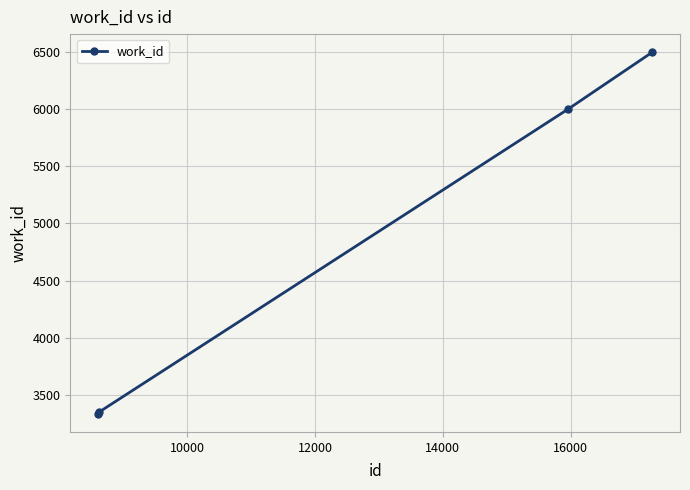

Is this an area chart (filled region under the line)?

No